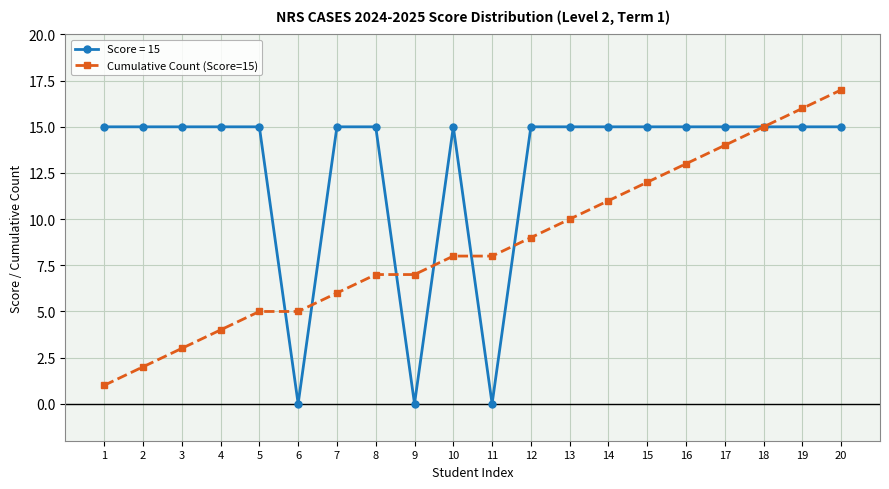

The Cumulative Count (Score=15) series shows 7 at 8. True or false?

True